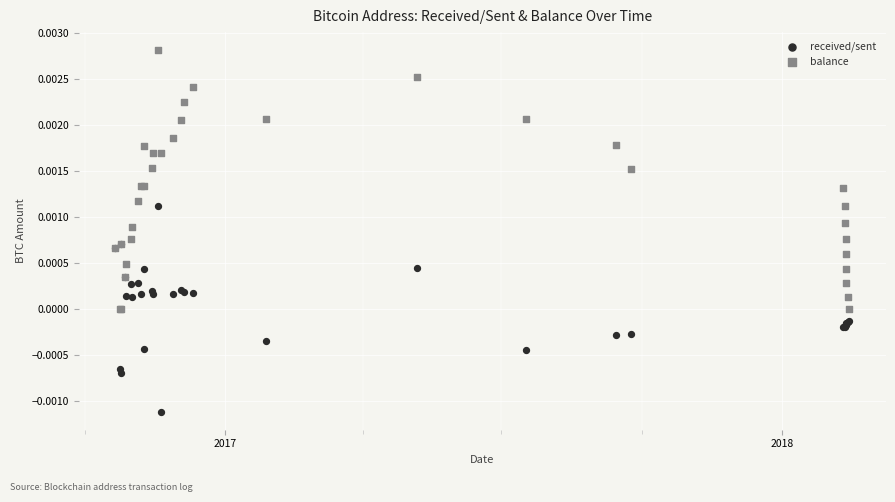

What are all the series names shown in the legend?

received/sent, balance